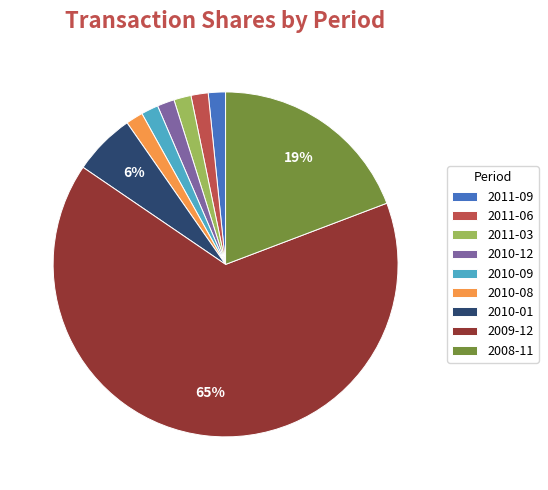

Is the sum of 2011-09 and 2011-03 greater than half?

No